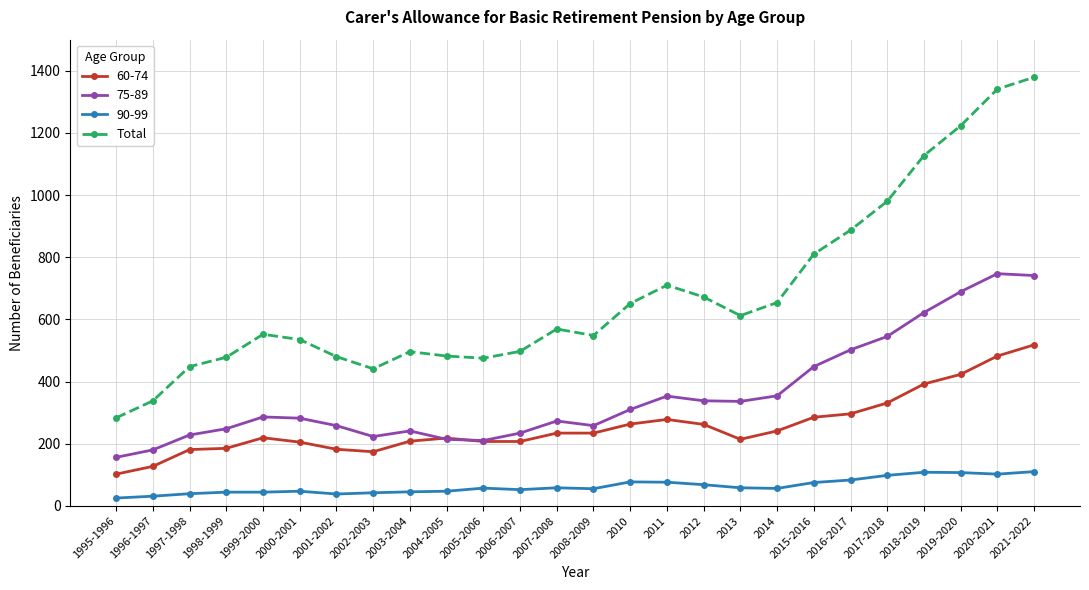

What is the label of the 24th point from the left?

2019-2020